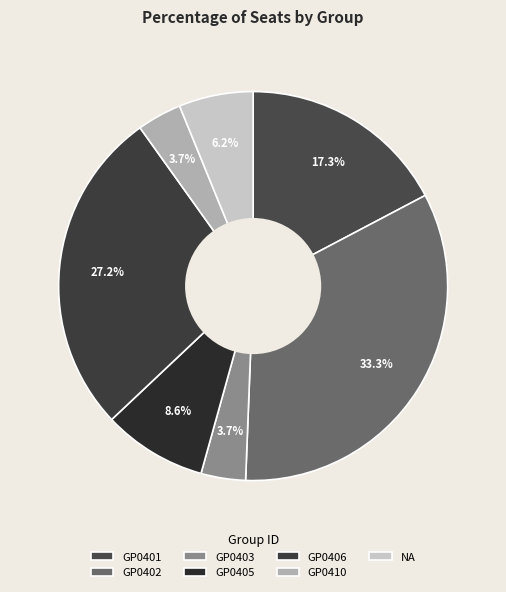

Rank the categories by value from highest to lowest.

GP0402, GP0406, GP0401, GP0405, NA, GP0403, GP0410